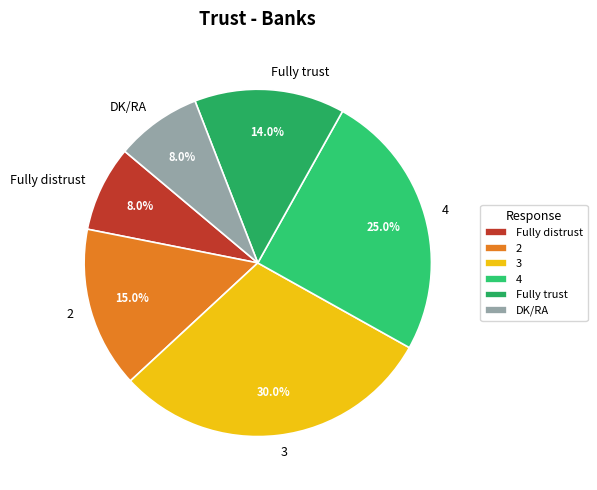

What portion of the pie excludes 2?

85.0%